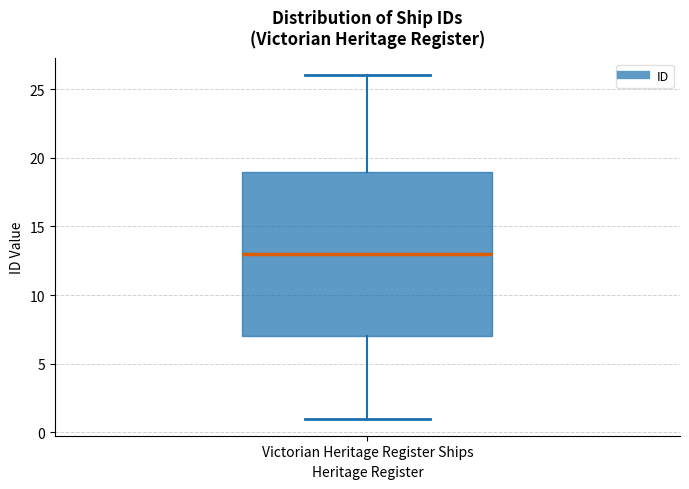

Transcribe this box plot: give where the median line is, the range the box spans, and where the two whiskers end, as read against the y-axis. The values are not printed on the chart, so give them approximately, as read against the axis.

median 13, box 7 to 19, whiskers 1 to 26